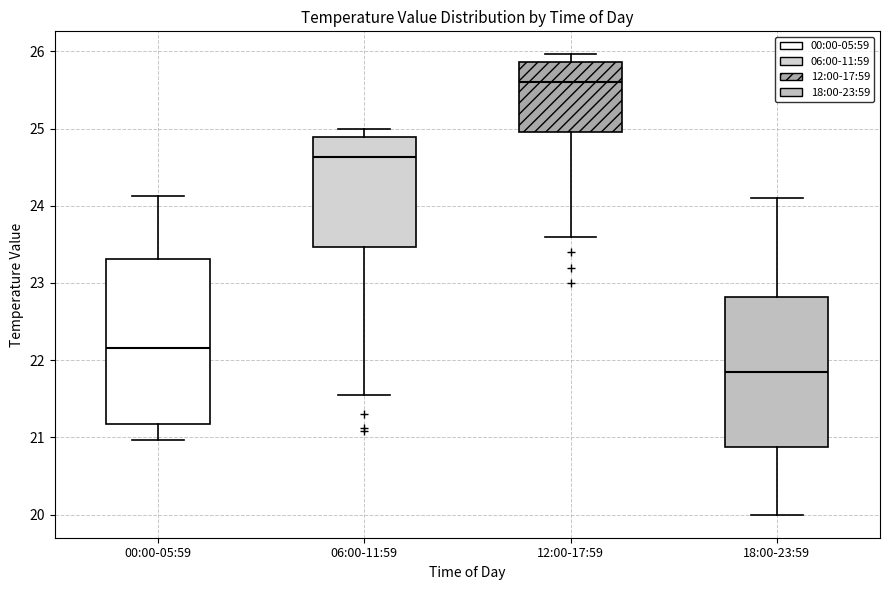

Reading left to right, read every box against the y-axis: the position of its median line, the range the box covers, and the ends of its whiskers. The values are not printed on the chart, so give them approximately, as read against the axis.

00:00-05:59: median 22.2, box 21.2 to 23.3, whiskers 21.0 to 24.1
06:00-11:59: median 24.6, box 23.5 to 24.9, whiskers 21.6 to 25.0
12:00-17:59: median 25.6, box 25.0 to 25.9, whiskers 23.6 to 26.0
18:00-23:59: median 21.9, box 20.9 to 22.8, whiskers 20.0 to 24.1